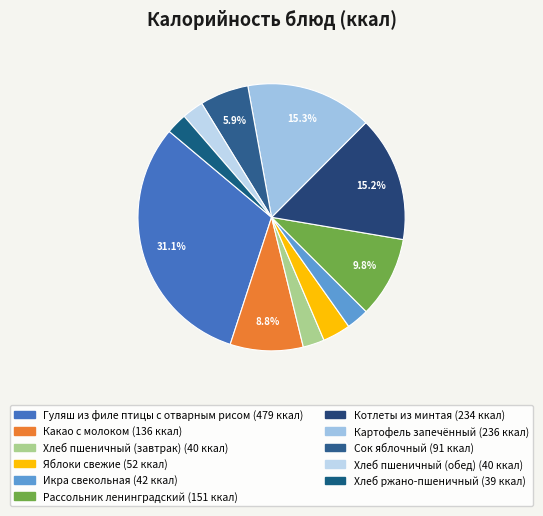

What is the largest slice in the pie chart?

Гуляш из филе птицы с отварным рисом